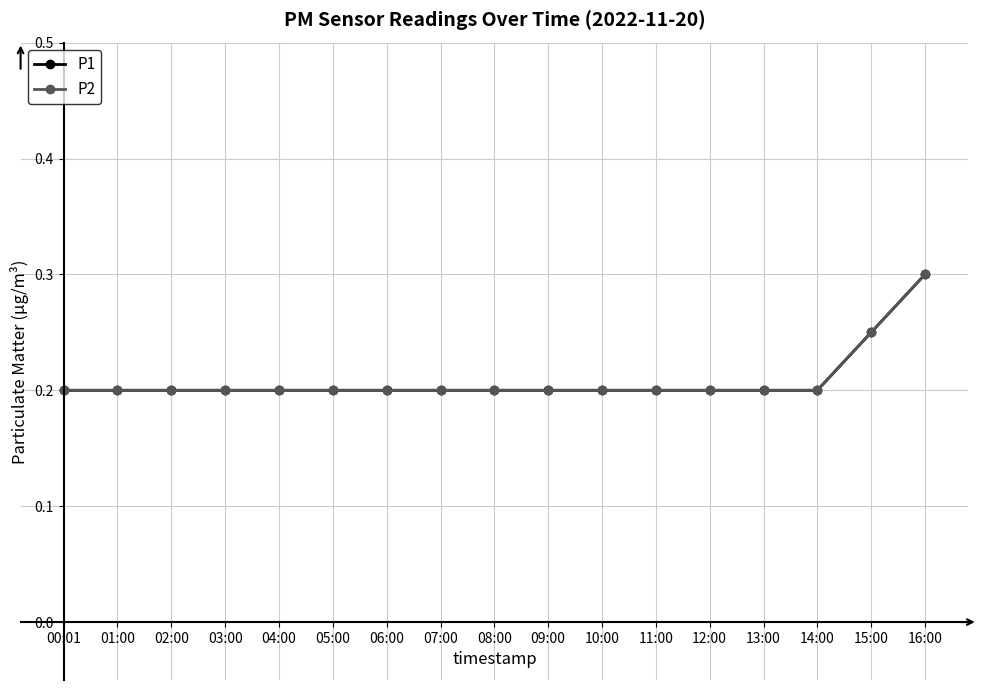

True or false: P2 and P1 cross at least once.

False